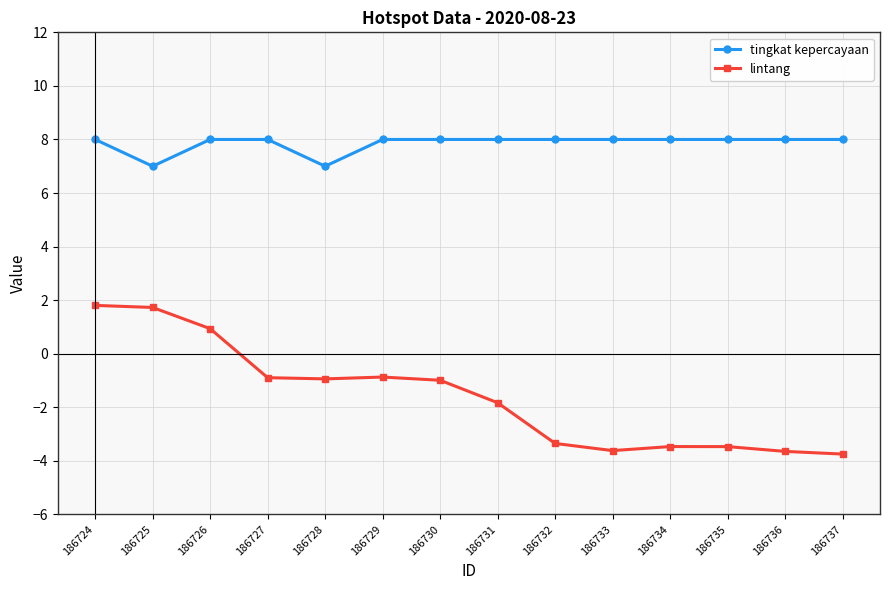

Which series has the widest spread of values?

lintang